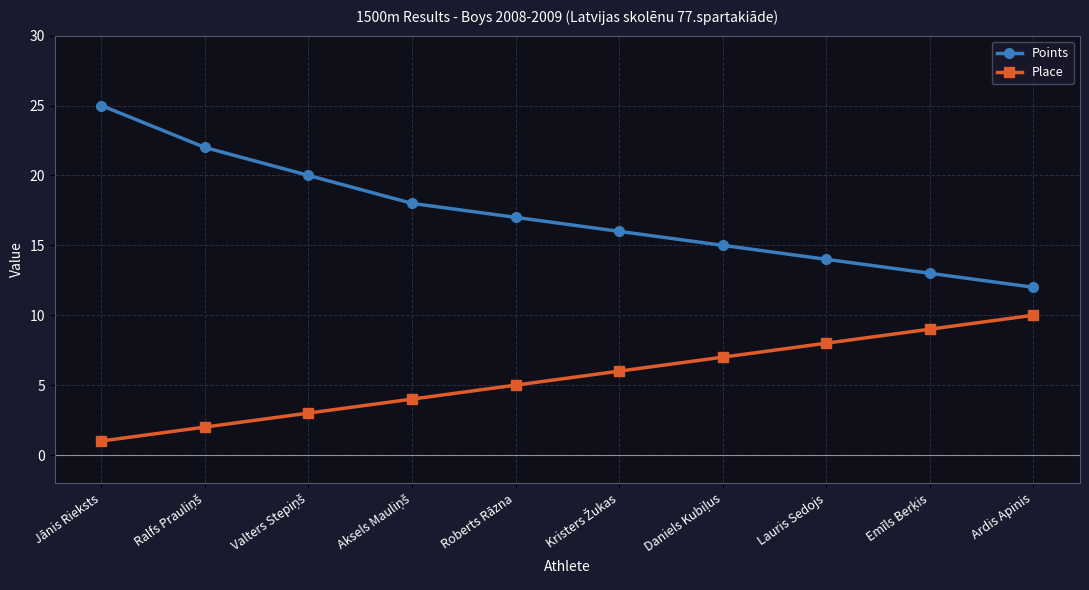

How many data points does each series have?

10